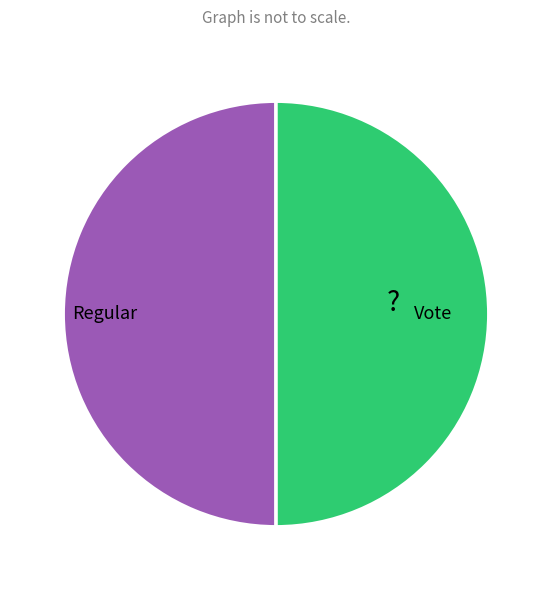

What is the ratio of the value at Regular to the value at Vote?

1.0